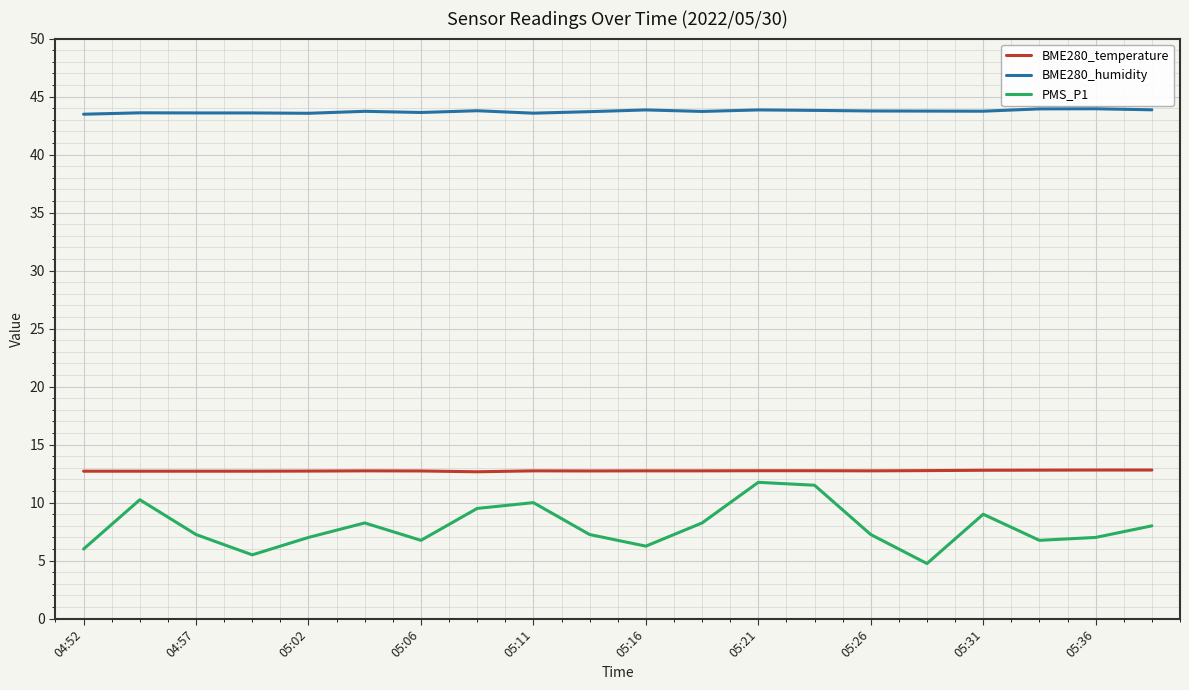

Which series has the widest spread of values?

PMS_P1